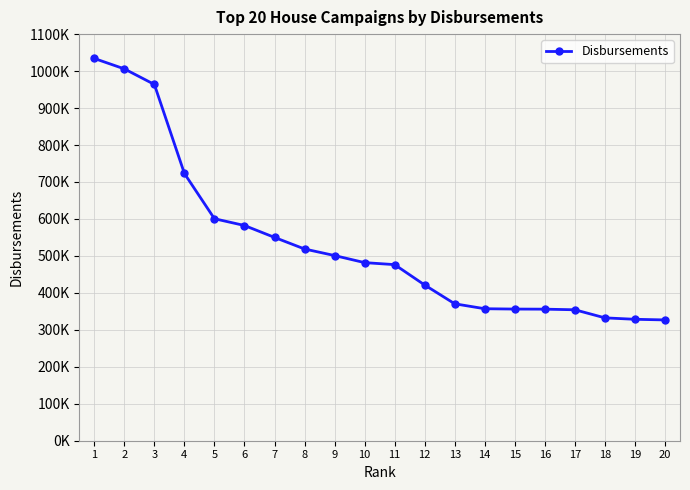

What is the maximum value shown in the chart?

1034111.1